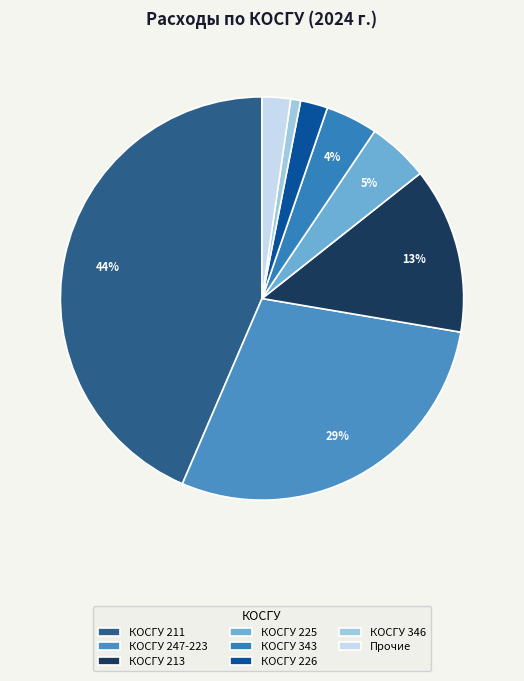

Which category has the biggest portion of the pie?

КОСГУ 211